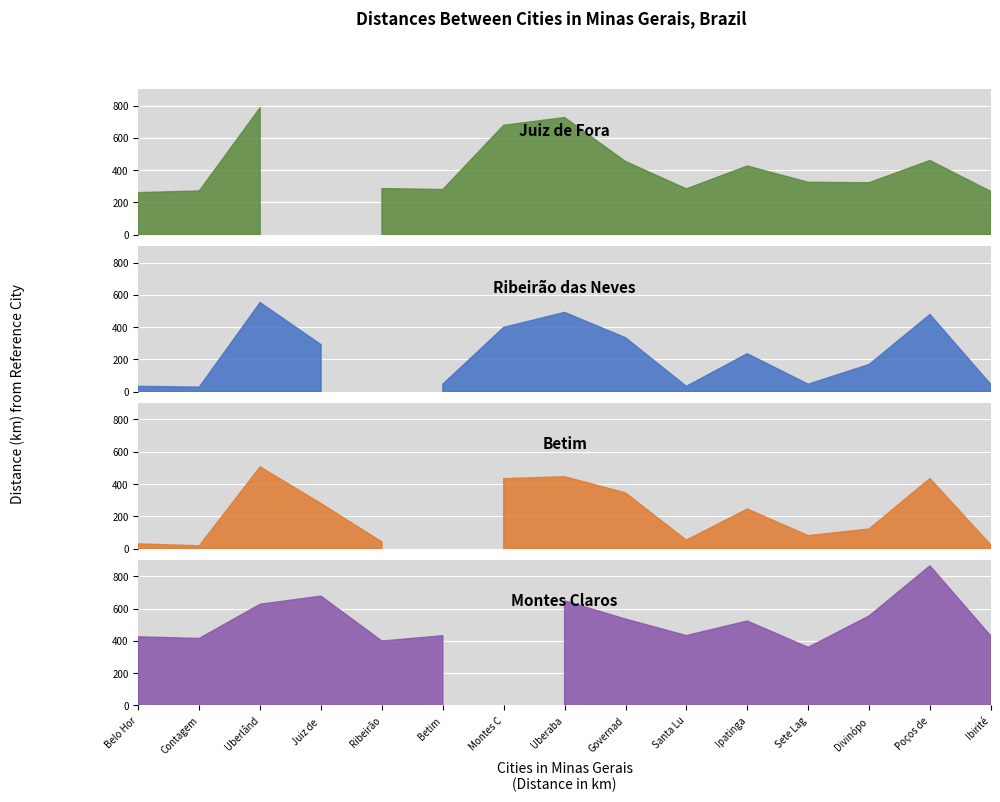

What value does the Montes Claros series have at 10, to the nearest 10?

520